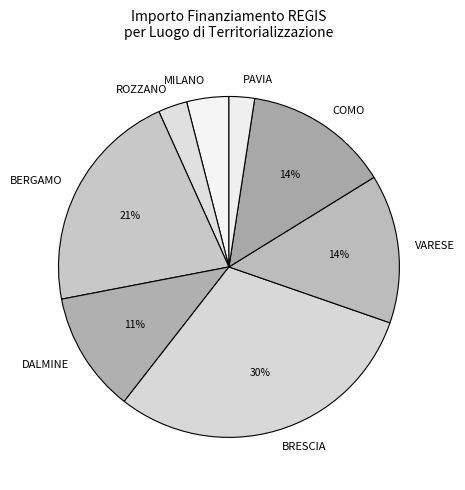

What is the largest slice in the pie chart?

BRESCIA